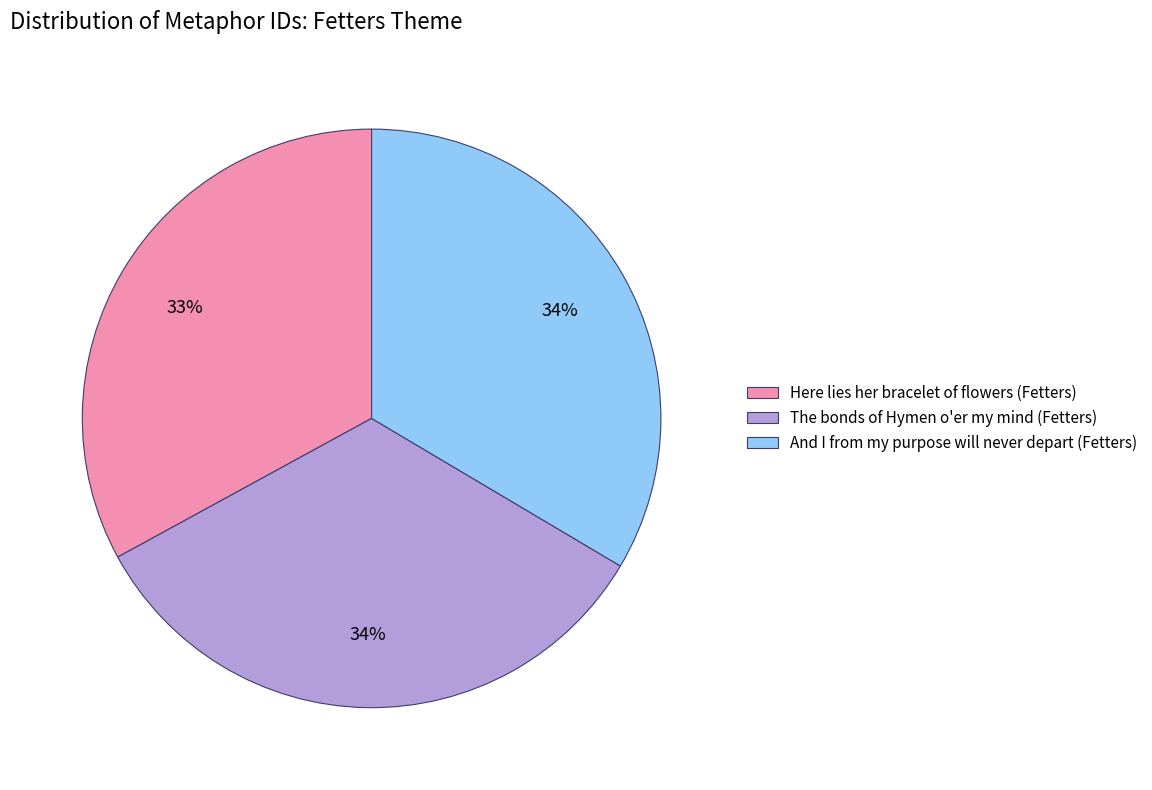

Is there any slice that represents more than half of the pie?

No